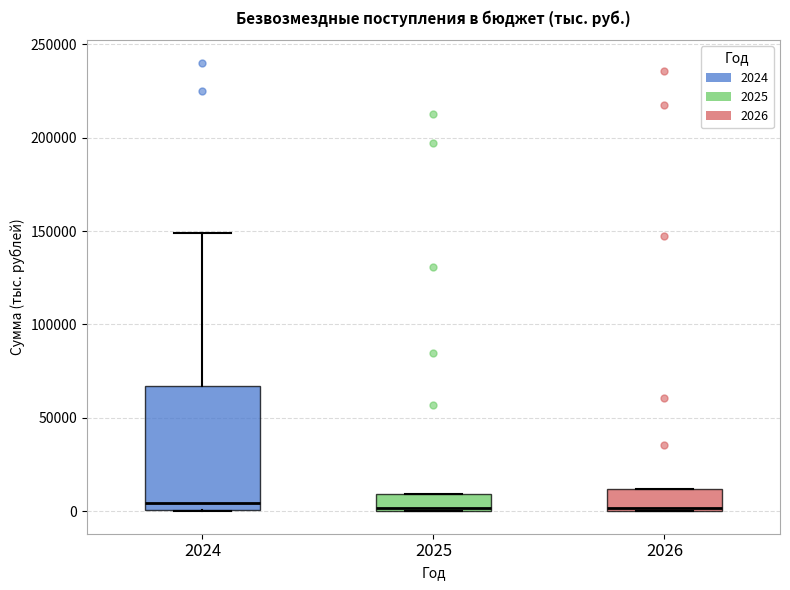

Which box is the tallest, from its lower edge to its upper edge?

2024